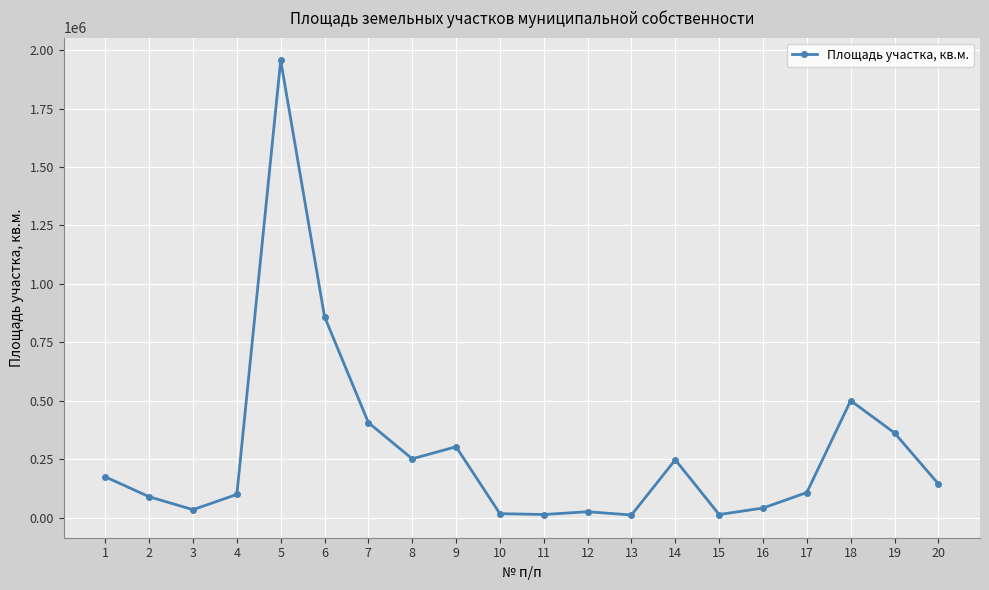

At which category does the data reach its first local peak?

5